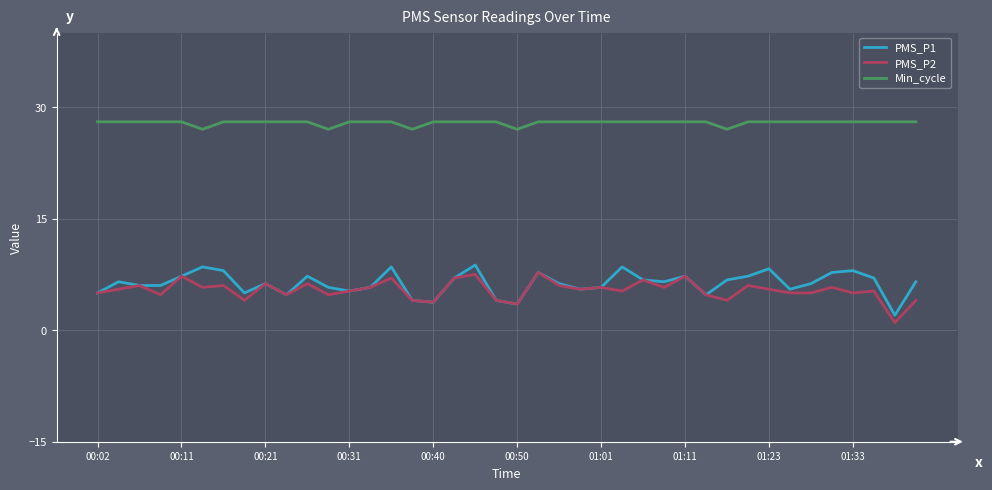

True or false: PMS_P2 and Min_cycle cross at least once.

False